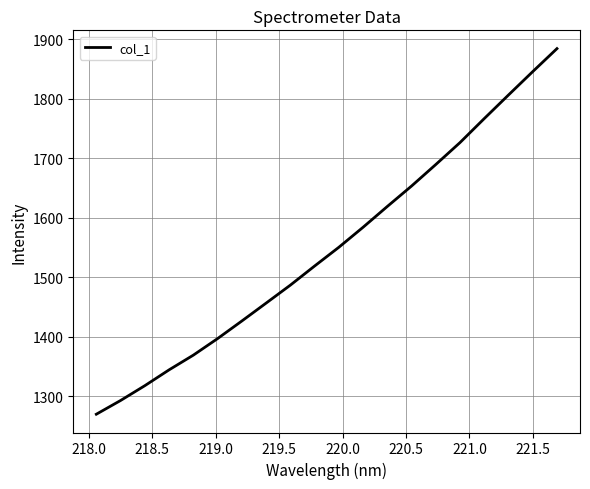

How many series are shown in this chart?

1